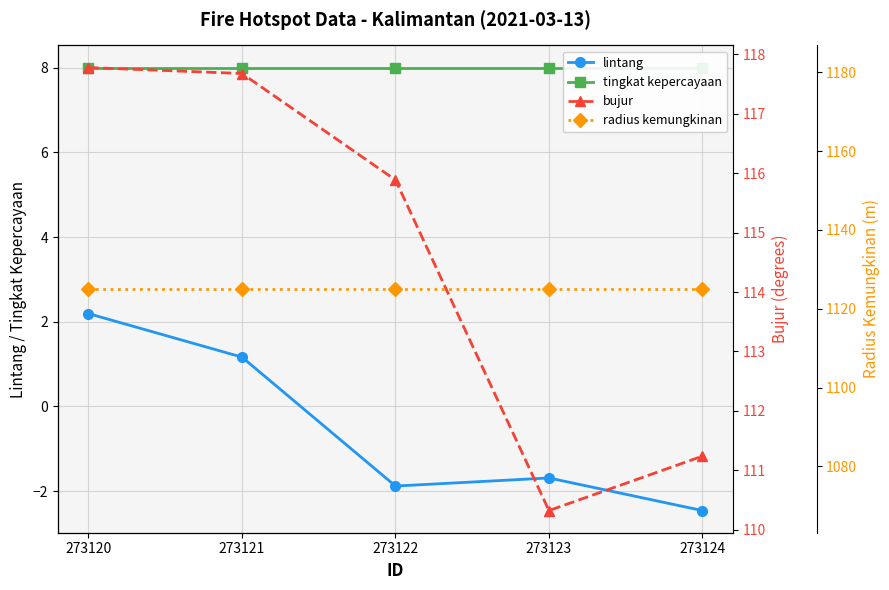

Rank the categories by radius kemungkinan value from lowest to highest.

273120, 273121, 273122, 273123, 273124